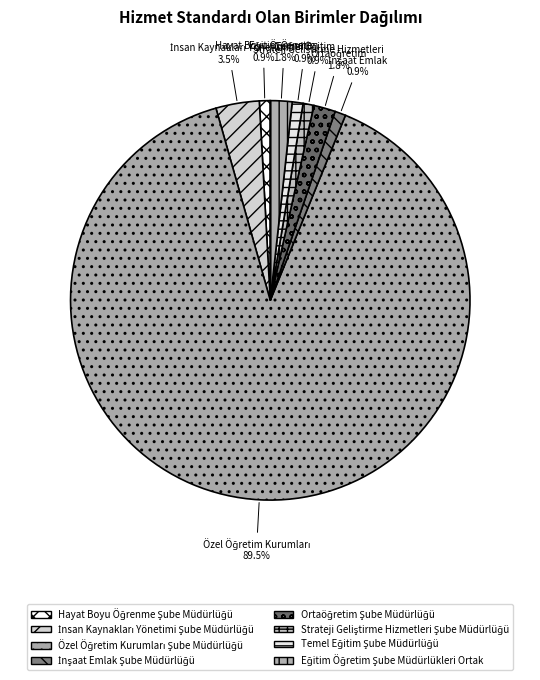

Combined, what portion of the pie is İnsan Kaynakları Yönetimi Şube Müdürlüğü and Özel Öğretim Kurumları Şube Müdürlüğü?

93.0%